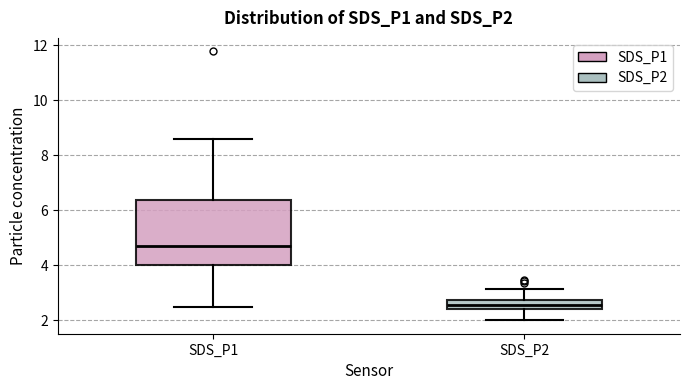

Comparing the boxes themselves (not the whiskers), which one is the tallest?

SDS_P1